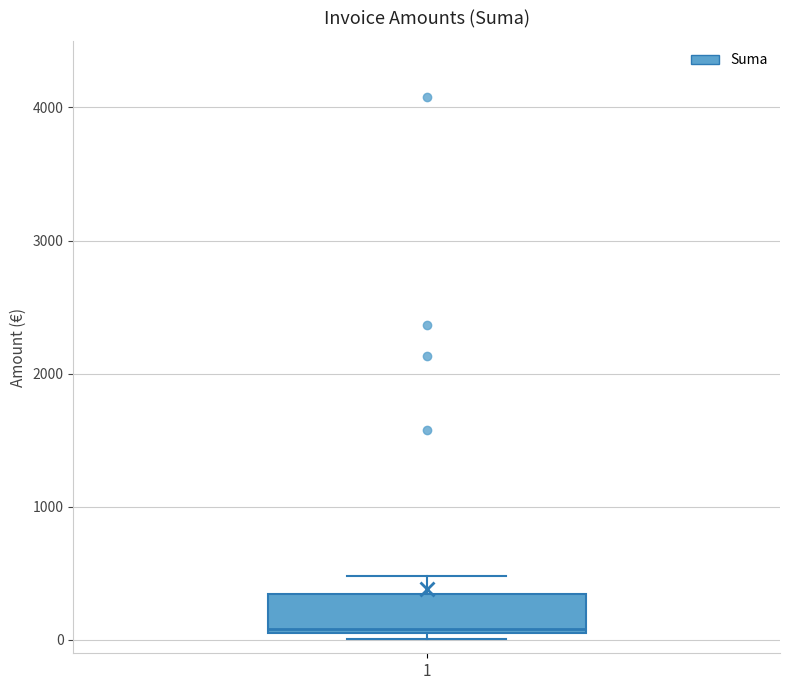

Where does the median line of the box at x = 1 sit on the y-axis? The values are not printed on the chart, so give them approximately, as read against the axis.

100